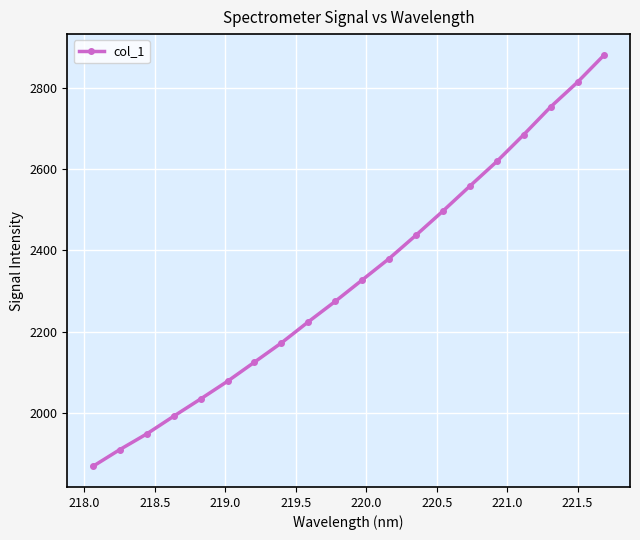

What is the smallest value displayed?

1867.7